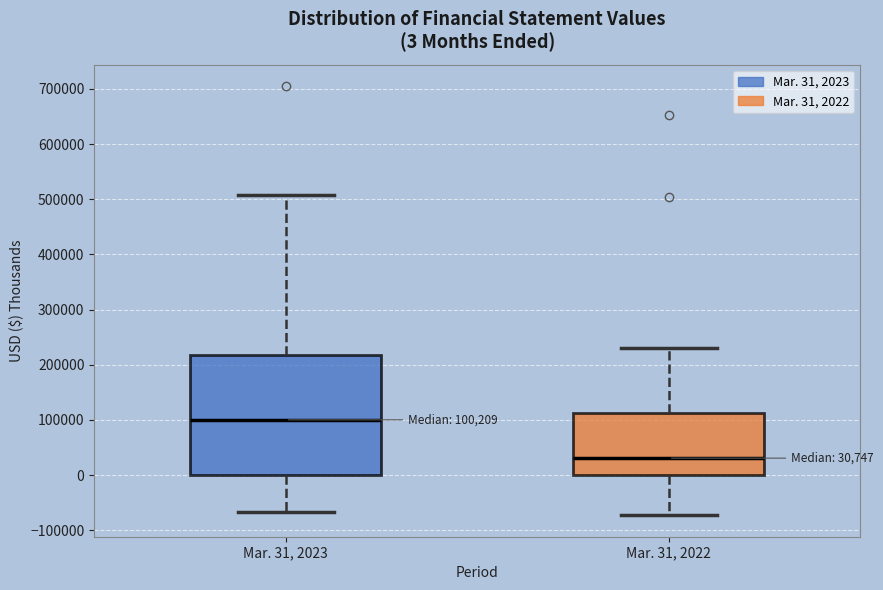

Comparing the boxes themselves (not the whiskers), which one is the tallest?

Mar. 31, 2023